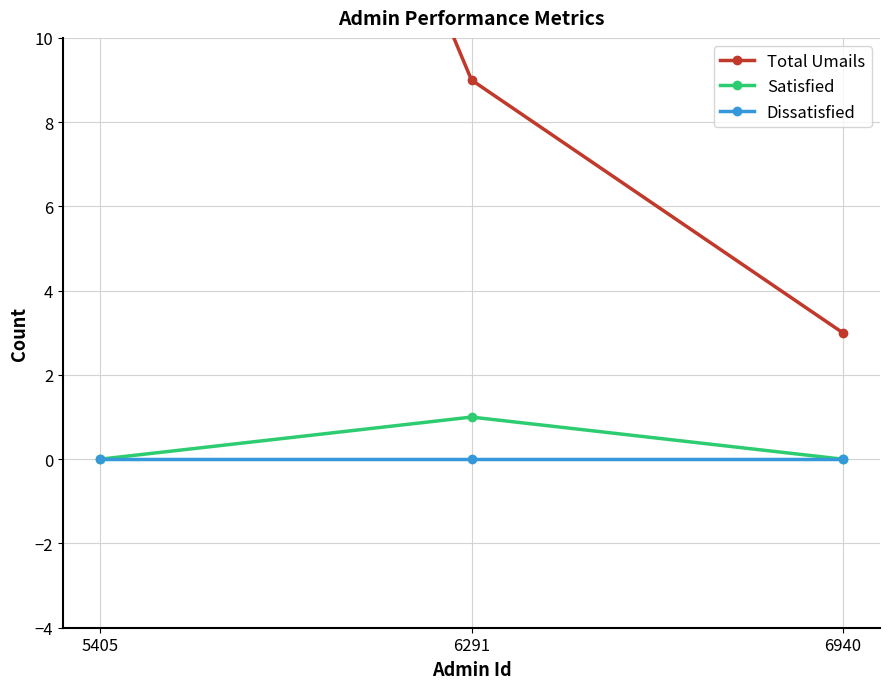

What is the maximum value shown in the chart?

30